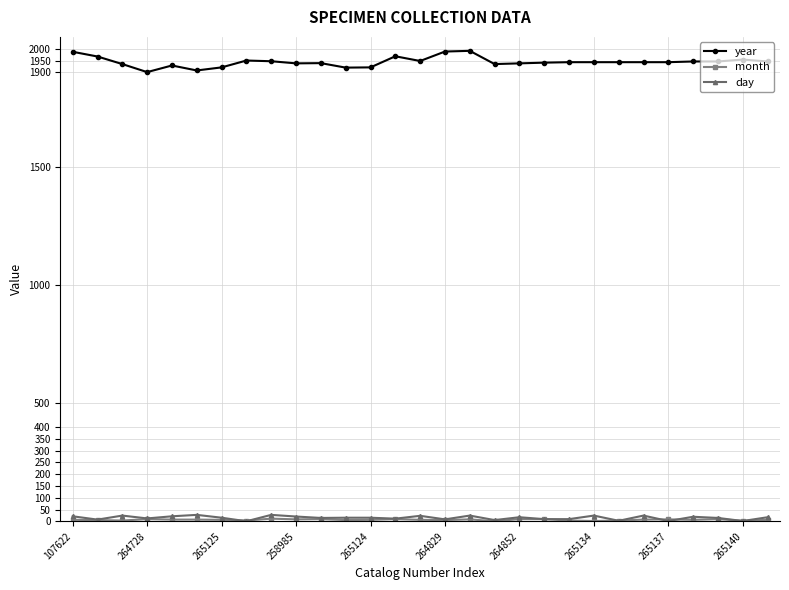

What is the minimum value for year?

1901